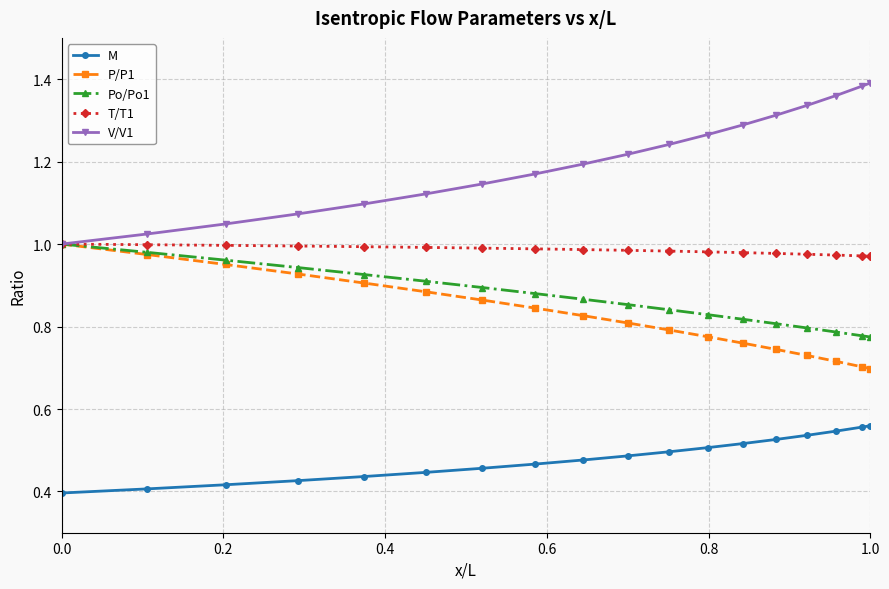

Which series has the largest total across all categories?

V/V1